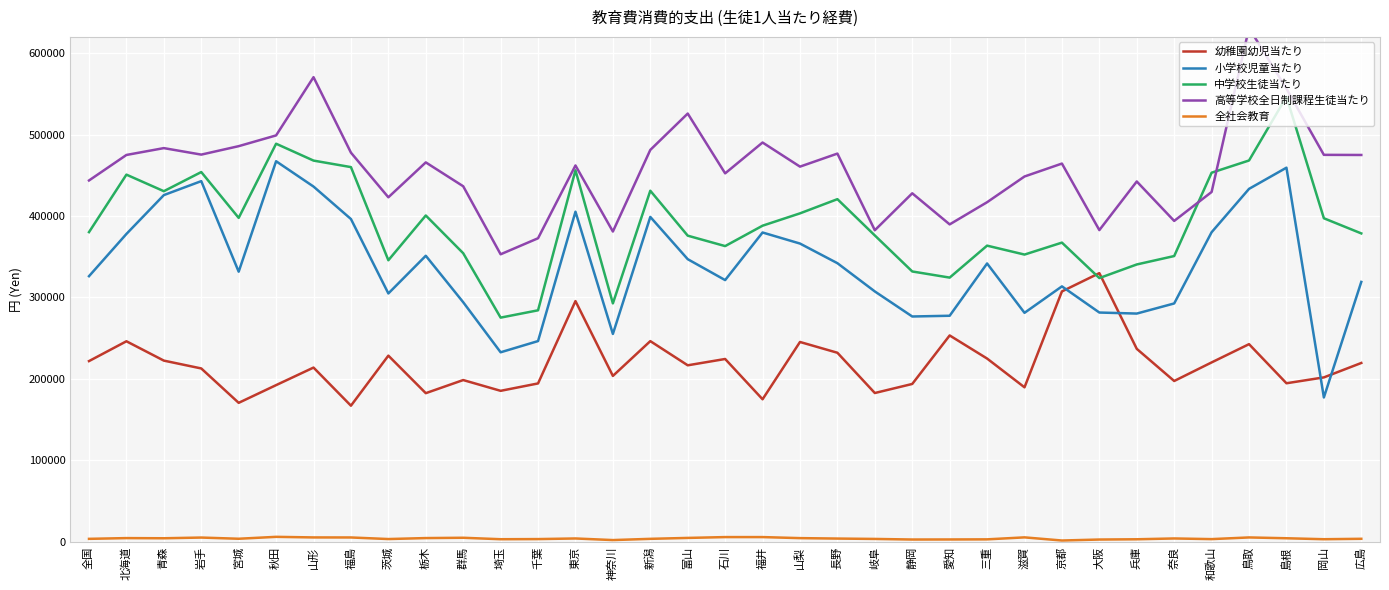

At how many categories does at least one series exceed 546508?

3